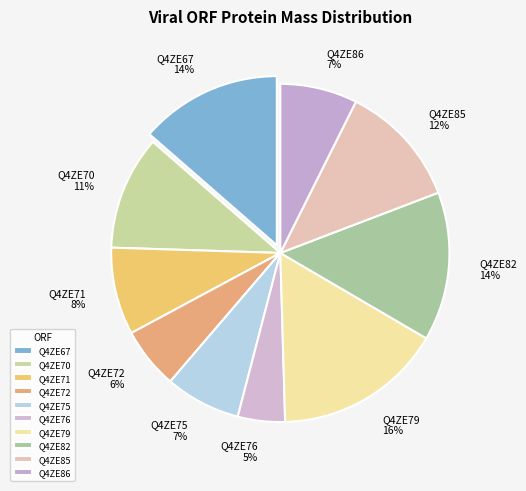

Which has a higher value, Q4ZE70 or Q4ZE71?

Q4ZE70